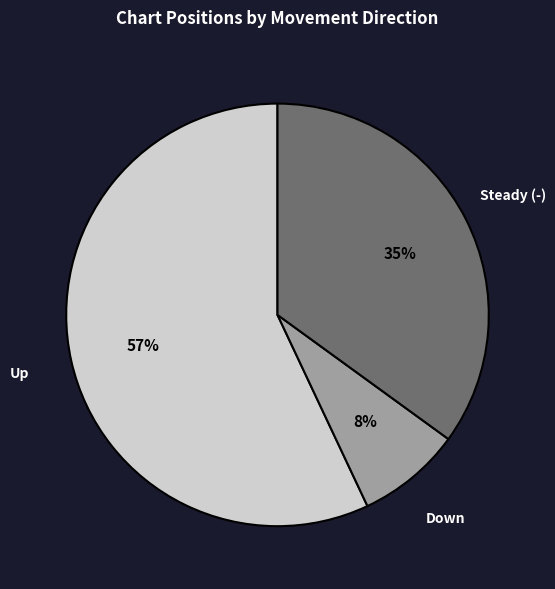

To the nearest percent, what is the difference between the largest and smallest slice percentages?

49%